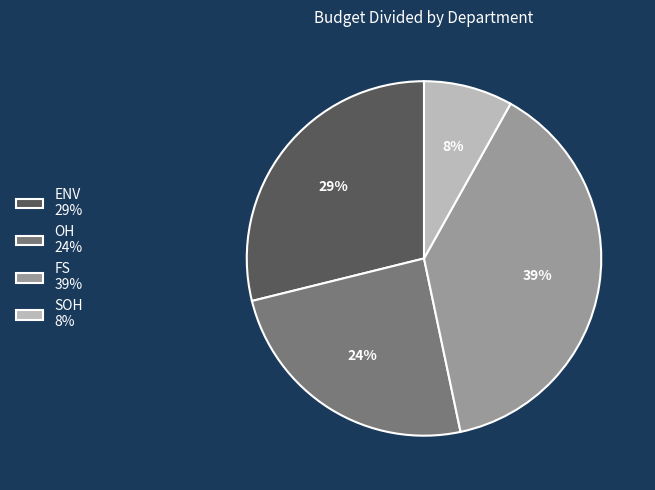

To the nearest percent, what portion does ENV 29% represent?

29%